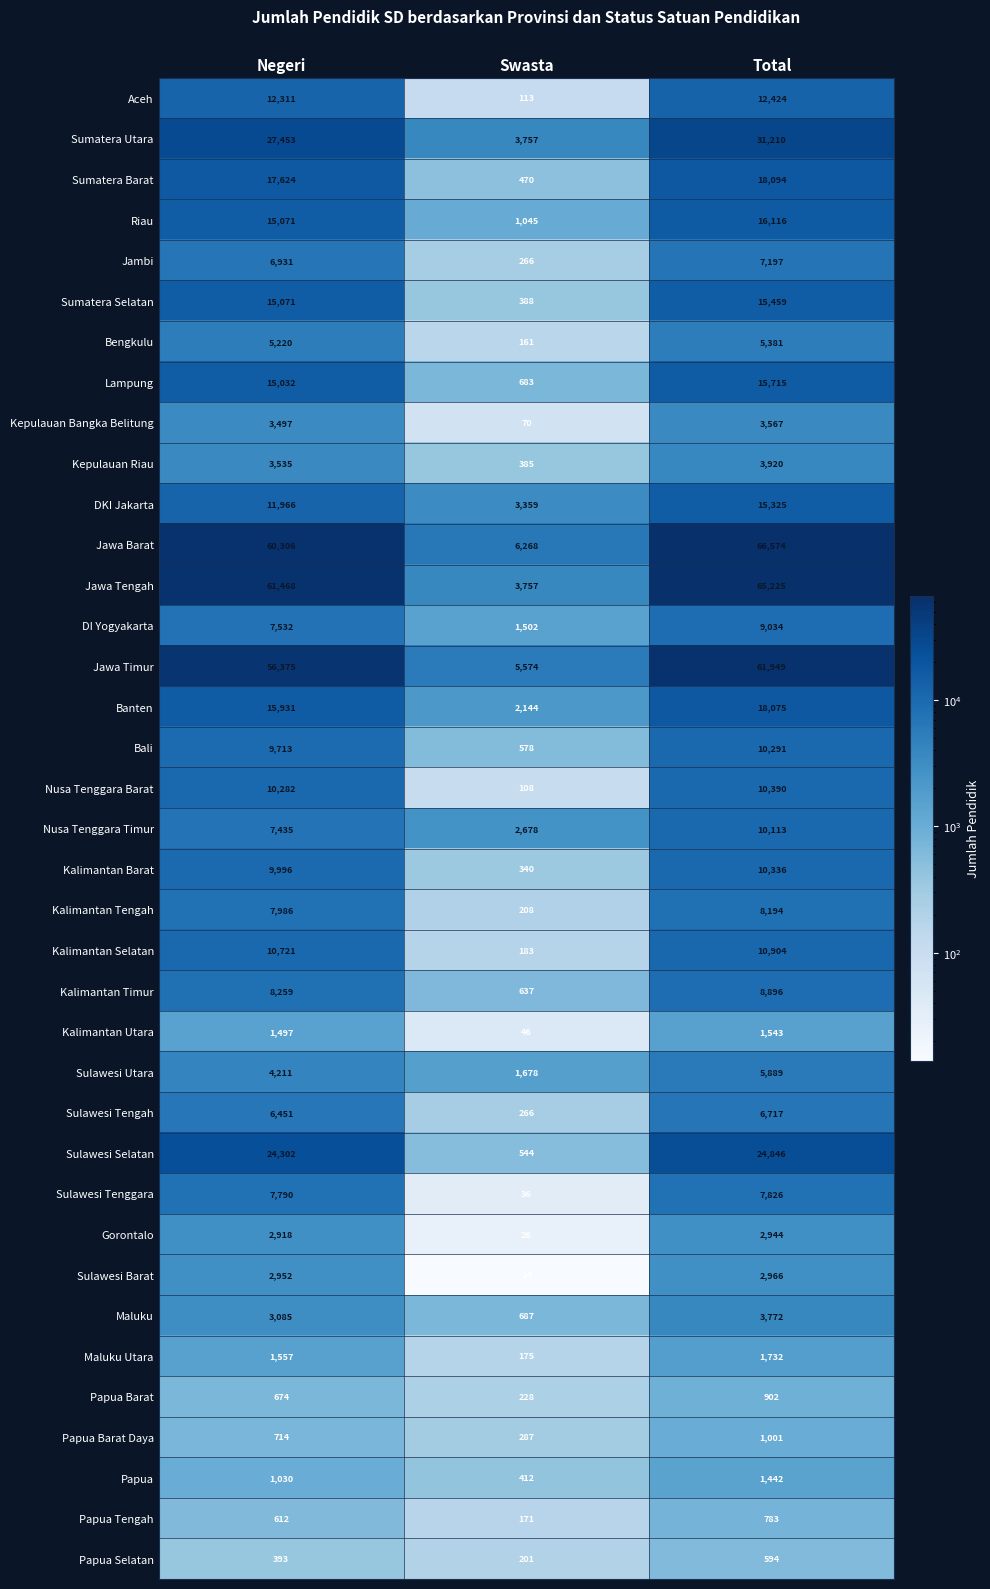

What is the greatest value displayed?

66574